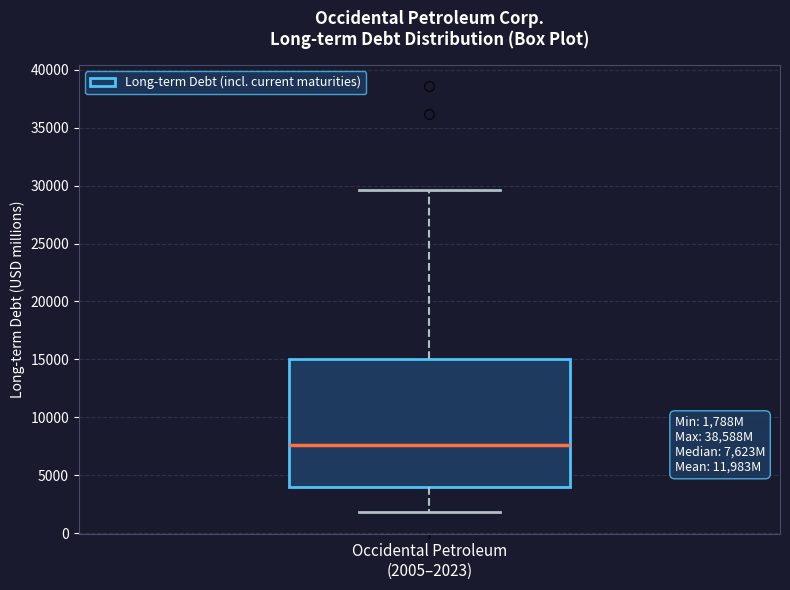

Where does the upper whisker of the box for Occidental Petroleum (2005–2023) end on the y-axis? The values are not printed on the chart, so give them approximately, as read against the axis.

29500